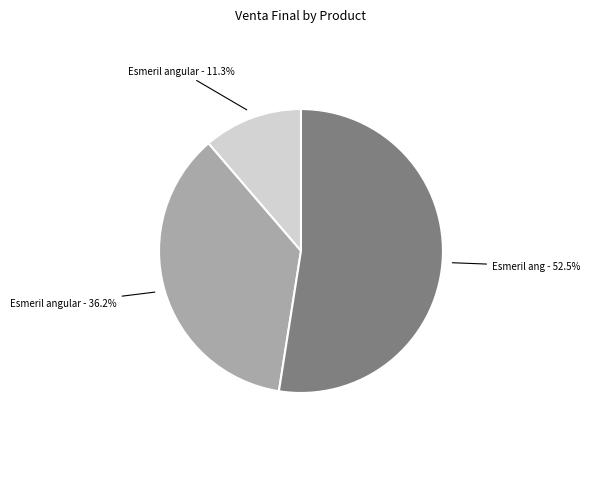

Is there a majority slice in this chart?

Yes